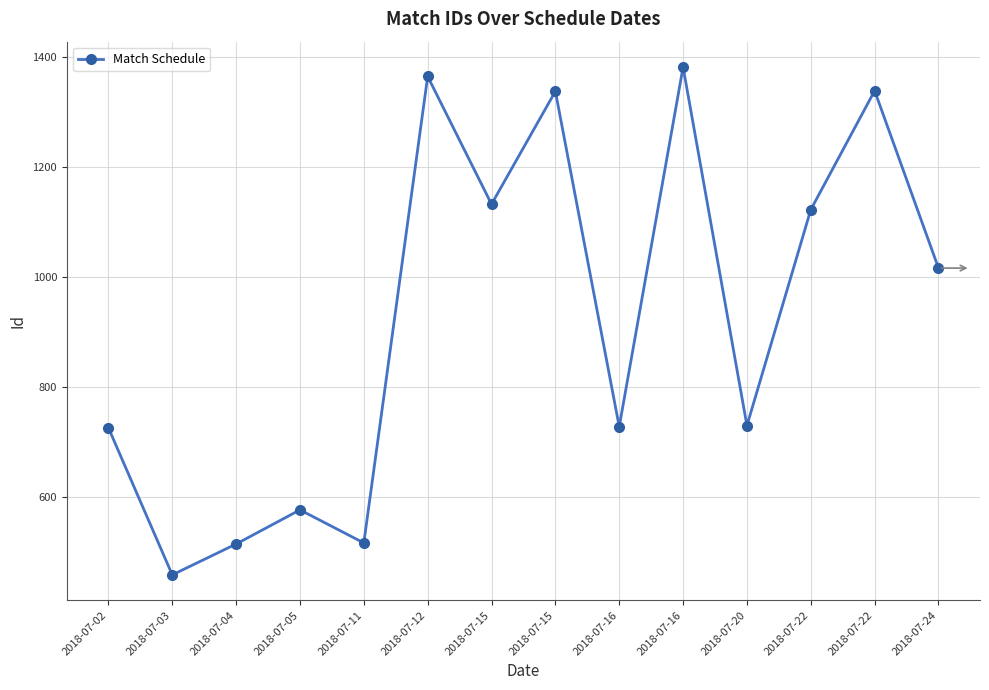

How many lines are shown in the chart?

1